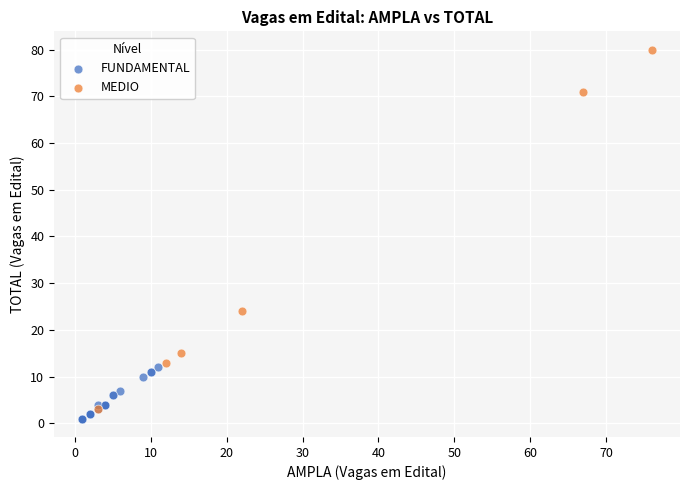

What are all the series names shown in the legend?

FUNDAMENTAL, MEDIO